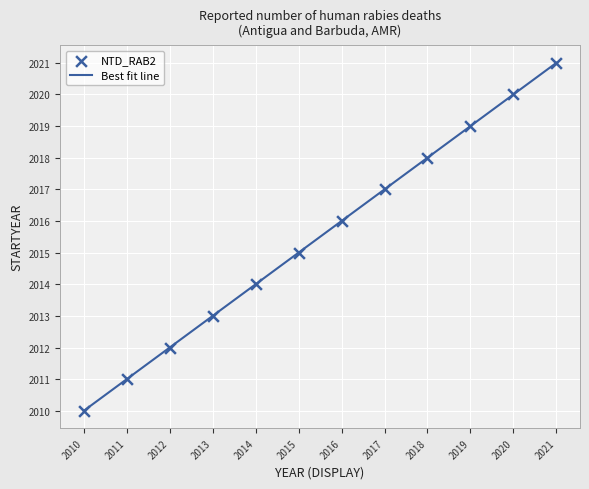

What is the maximum value shown in the chart?

2021.0